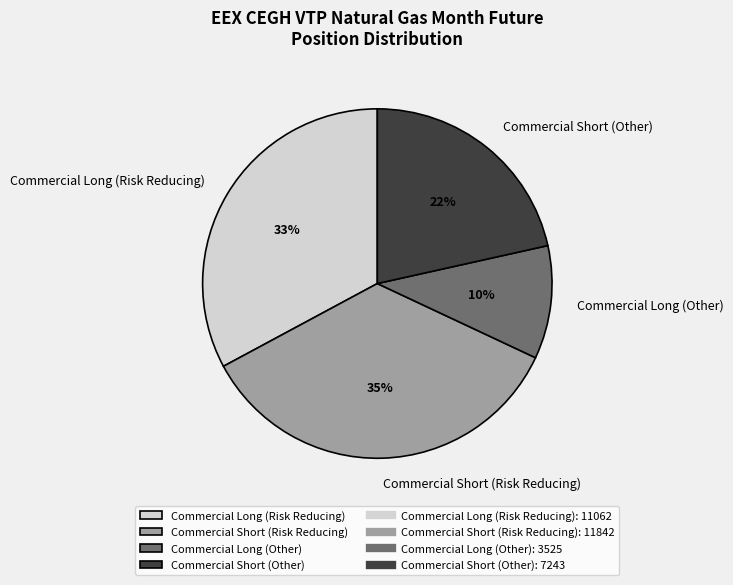

Between Commercial Short (Other) and Commercial Long (Other), which is larger?

Commercial Short (Other)